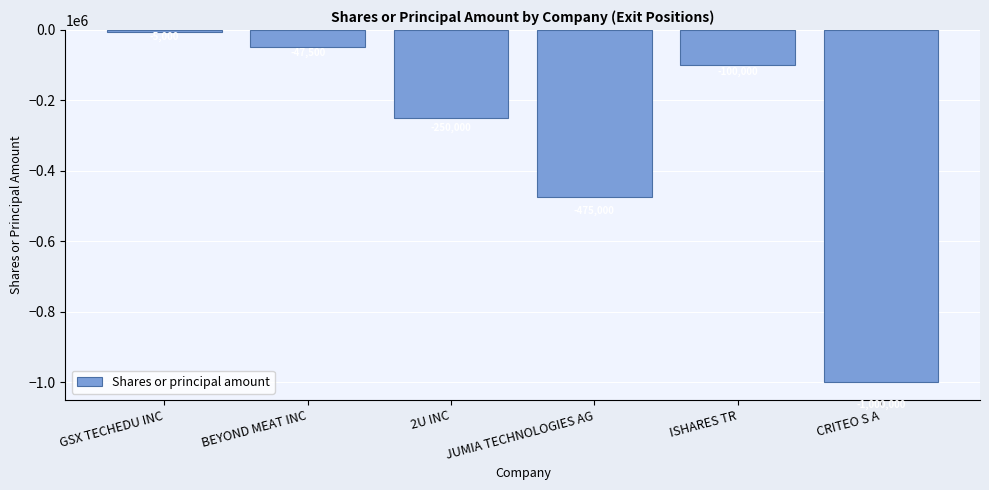

What is the sum of the values at ISHARES TR and CRITEO S A?

-1100000